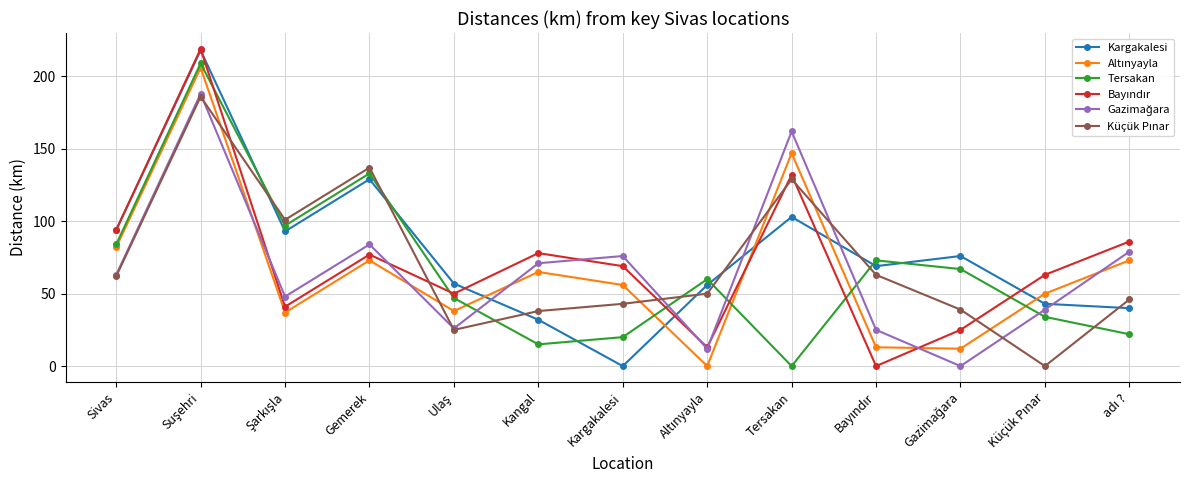

What is the difference between the highest and lowest values at Kargakalesi?

76